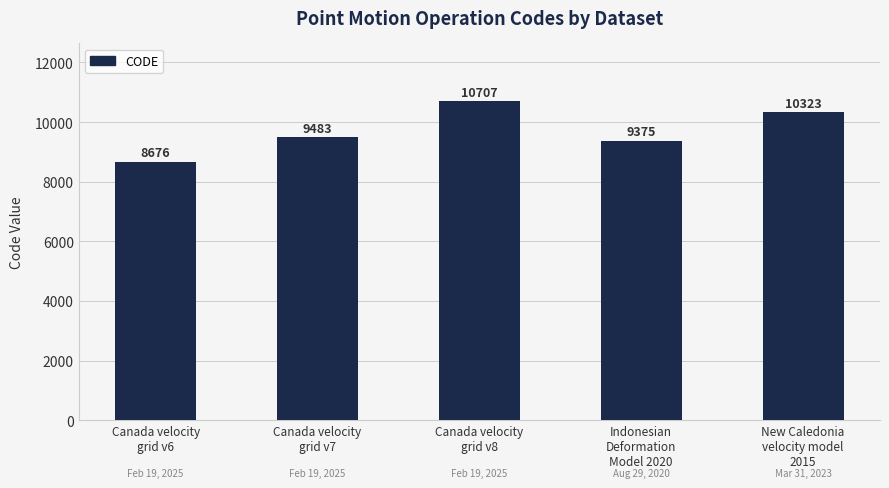

Is it true that the value at Canada velocity
grid v7 is 2706?

False